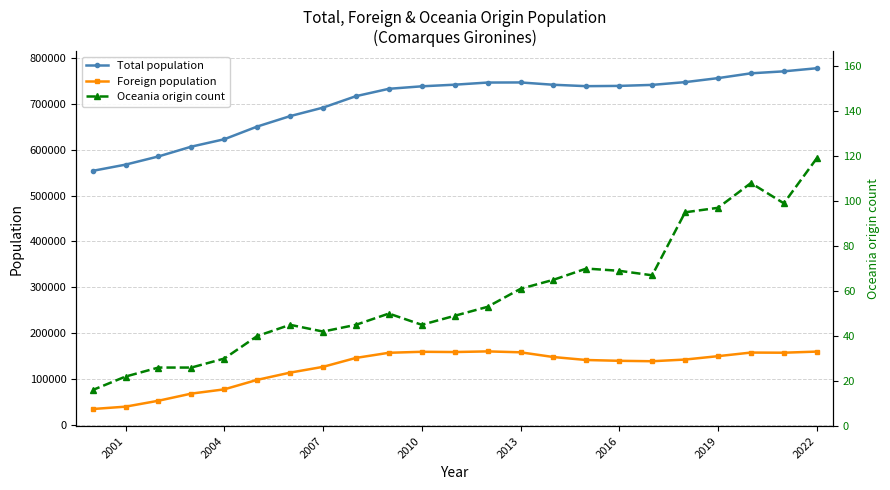

At how many categories does at least one series exceed 159525?

23